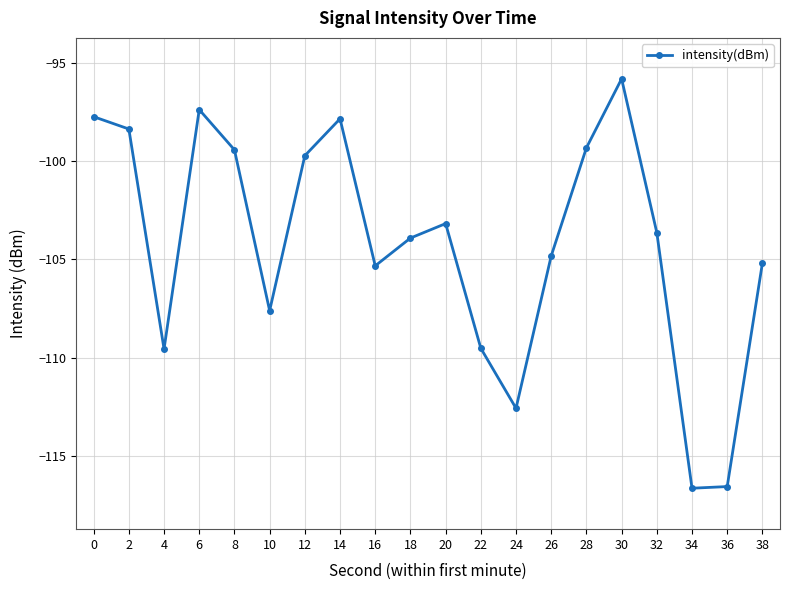

Which category has the highest value across all series?

30